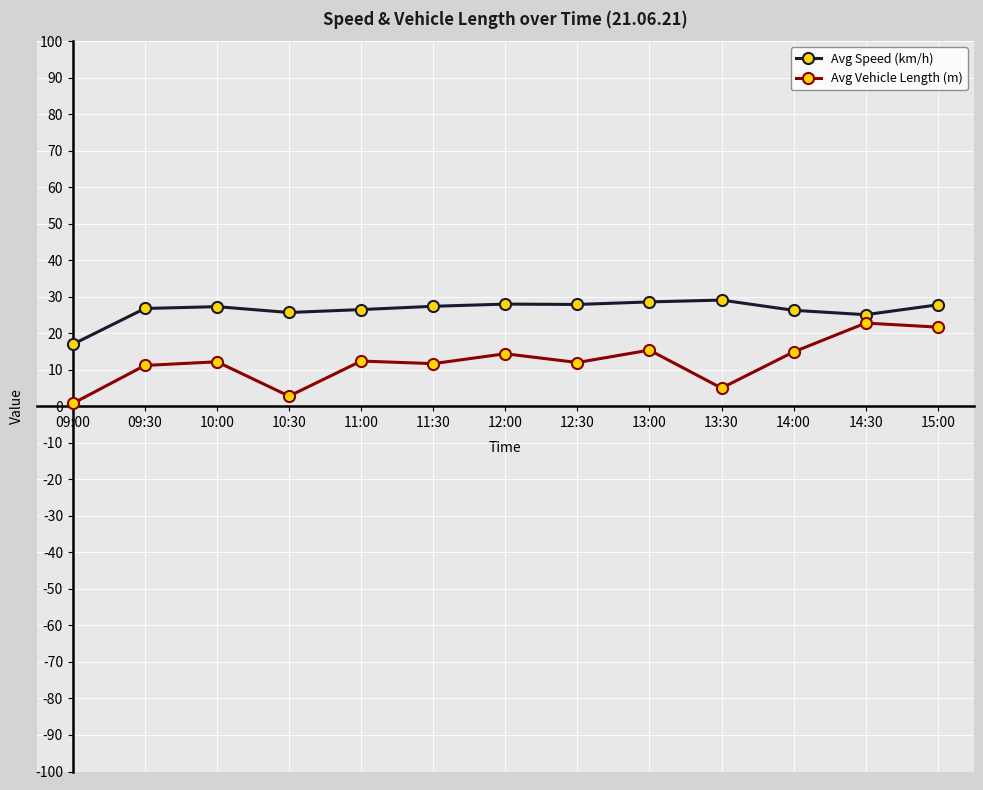

Is this an area chart (filled region under the line)?

No